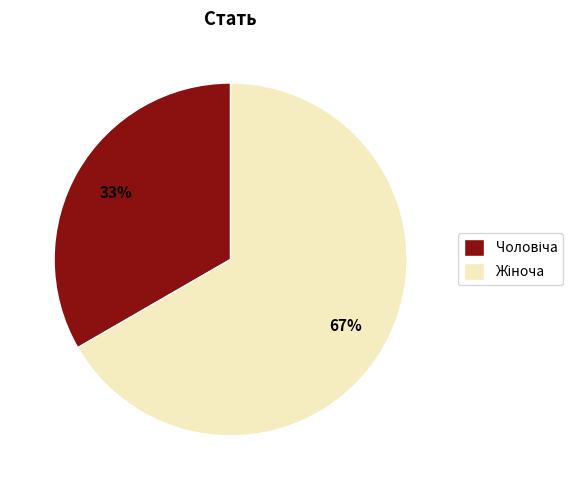

Is there any slice that represents more than half of the pie?

Yes